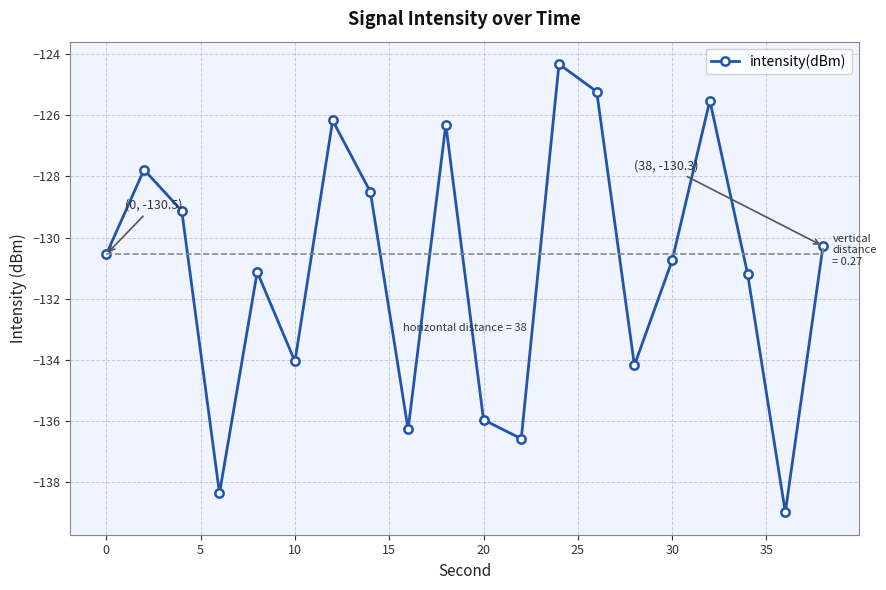

True or false: there are more than 1 points higher than both neighbors.

True